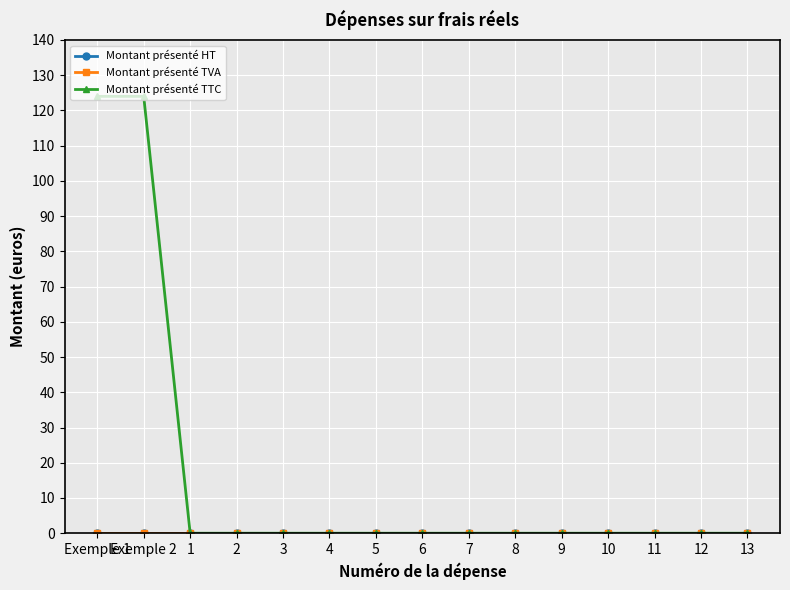

The value of Montant présenté HT at 4 is 0. True or false?

True